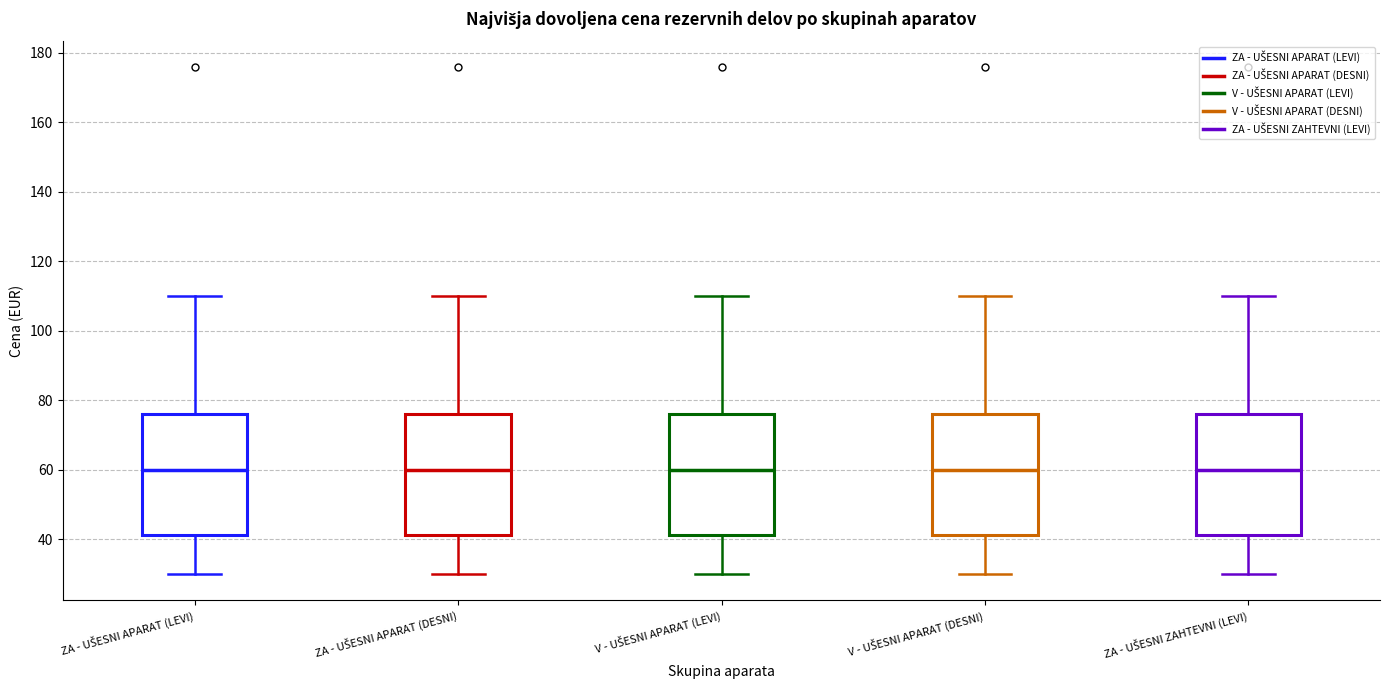

Reading left to right, read every box against the y-axis: the position of its median line, the range the box covers, and the ends of its whiskers. The values are not printed on the chart, so give them approximately, as read against the axis.

ZA - UŠESNI APARAT (LEVI): median 60, box 42 to 76, whiskers 30 to 110
ZA - UŠESNI APARAT (DESNI): median 60, box 42 to 76, whiskers 30 to 110
V - UŠESNI APARAT (LEVI): median 60, box 42 to 76, whiskers 30 to 110
V - UŠESNI APARAT (DESNI): median 60, box 42 to 76, whiskers 30 to 110
ZA - UŠESNI ZAHTEVNI (LEVI): median 60, box 42 to 76, whiskers 30 to 110